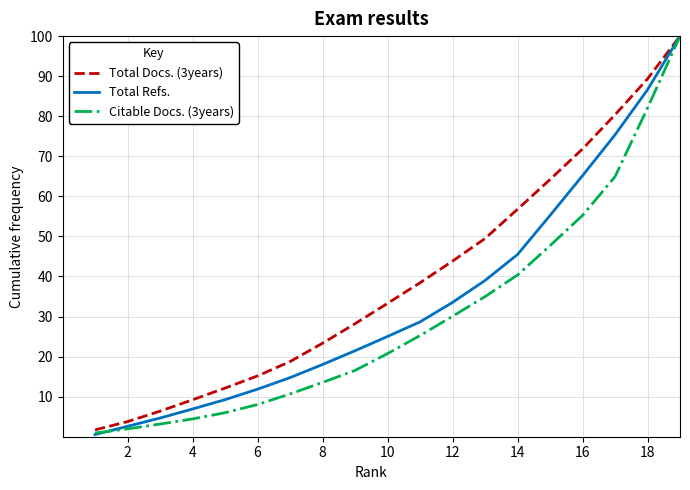

List the series in order of their overall mean, highest first.

Total Docs. (3years), Total Refs., Citable Docs. (3years)